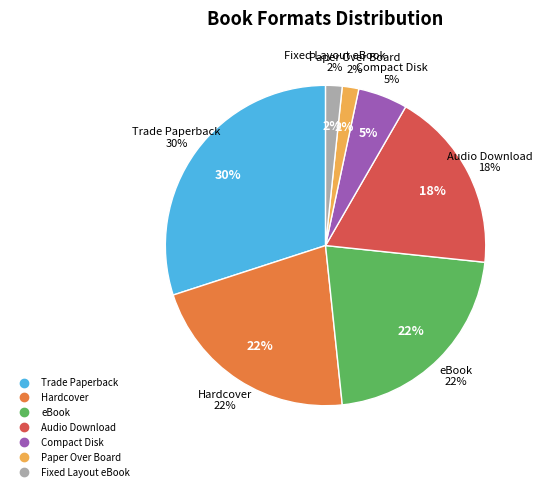

What percentage is the Audio Download slice, to the nearest percent?

18%